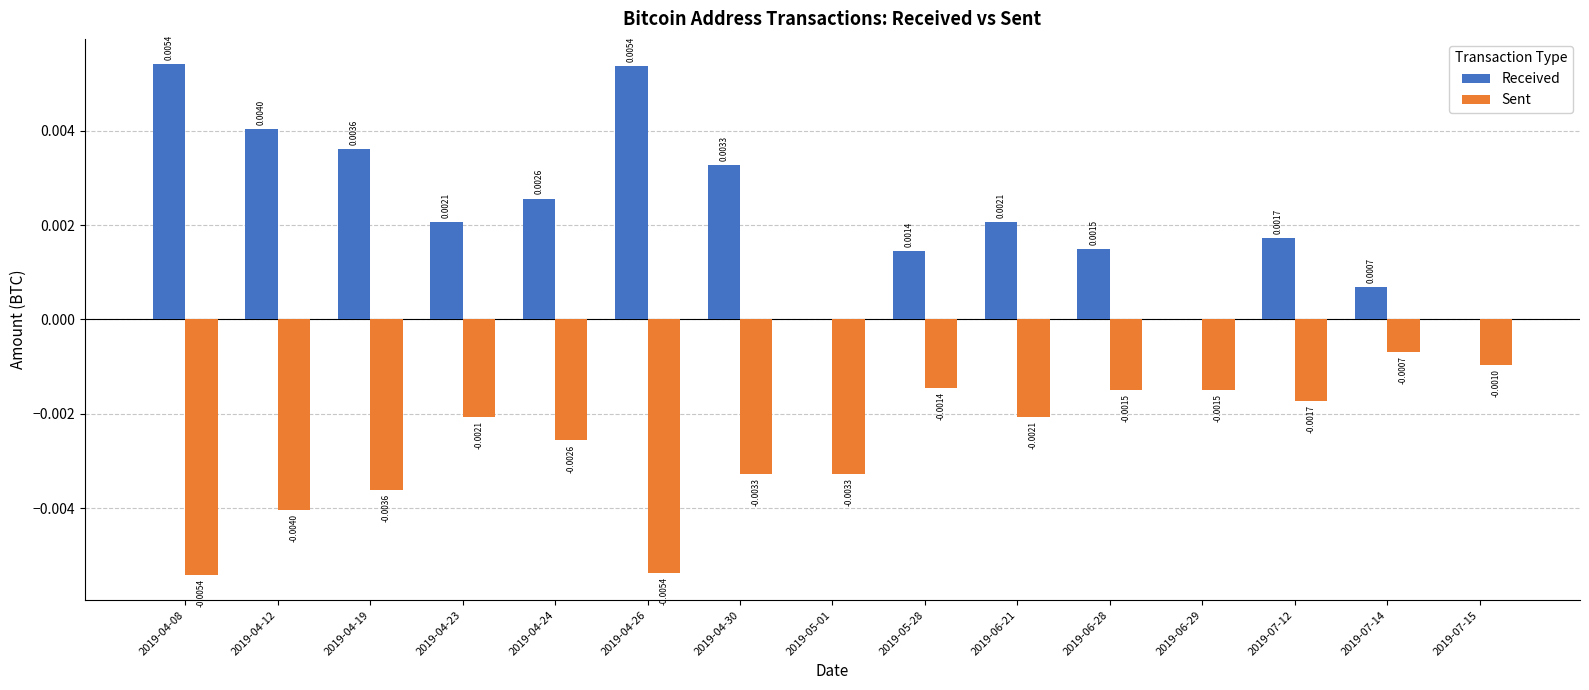

Is the value of Received at 2019-07-15 greater than the value of Sent at 2019-04-26?

Yes